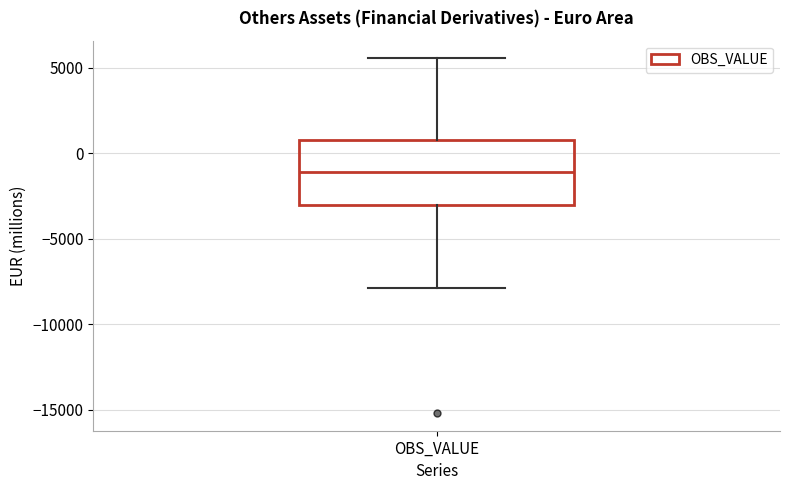

Where is the lower edge of the box for OBS_VALUE on the y-axis? The values are not printed on the chart, so give them approximately, as read against the axis.

-3000